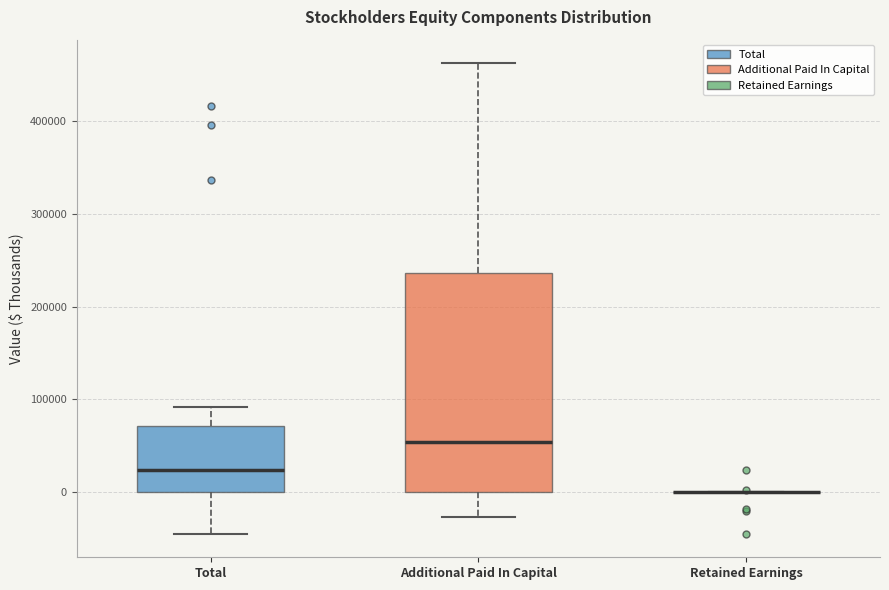

Comparing the boxes themselves (not the whiskers), which one is the tallest?

Additional Paid In Capital